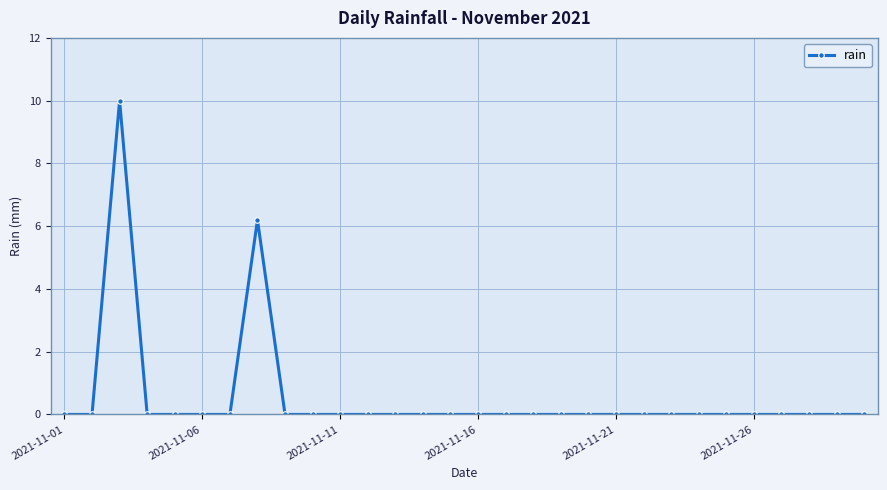

What is the sum of all values?

16.2